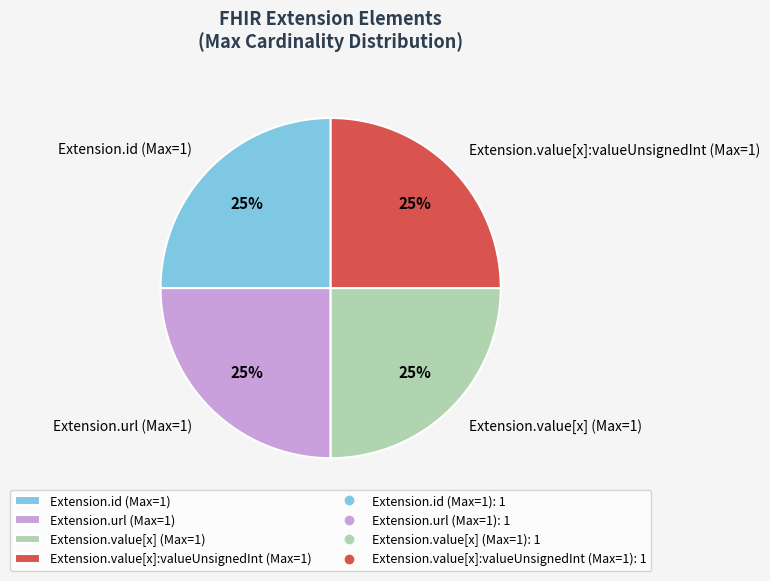

What is the ratio of the value at Extension.url (Max=1) to the value at Extension.value[x]:valueUnsignedInt (Max=1)?

1.0